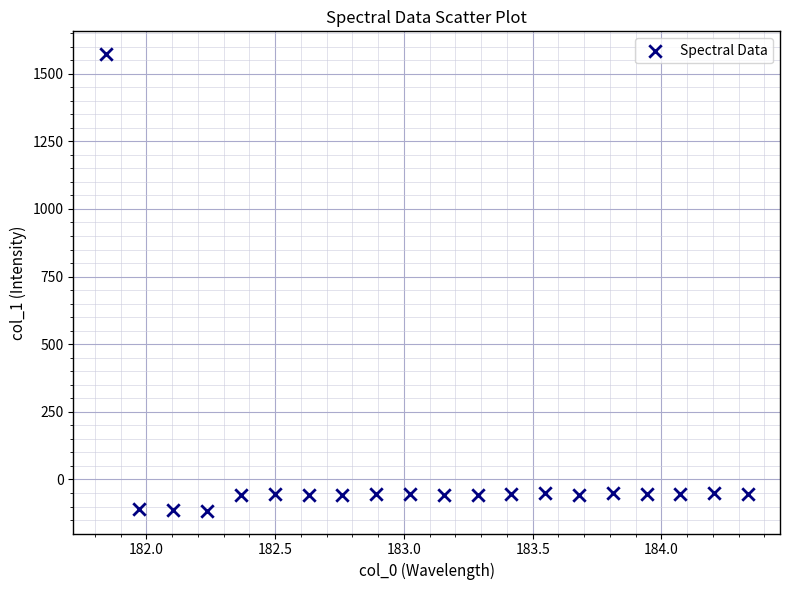

What is the range of X values (max minus min)?

2.5